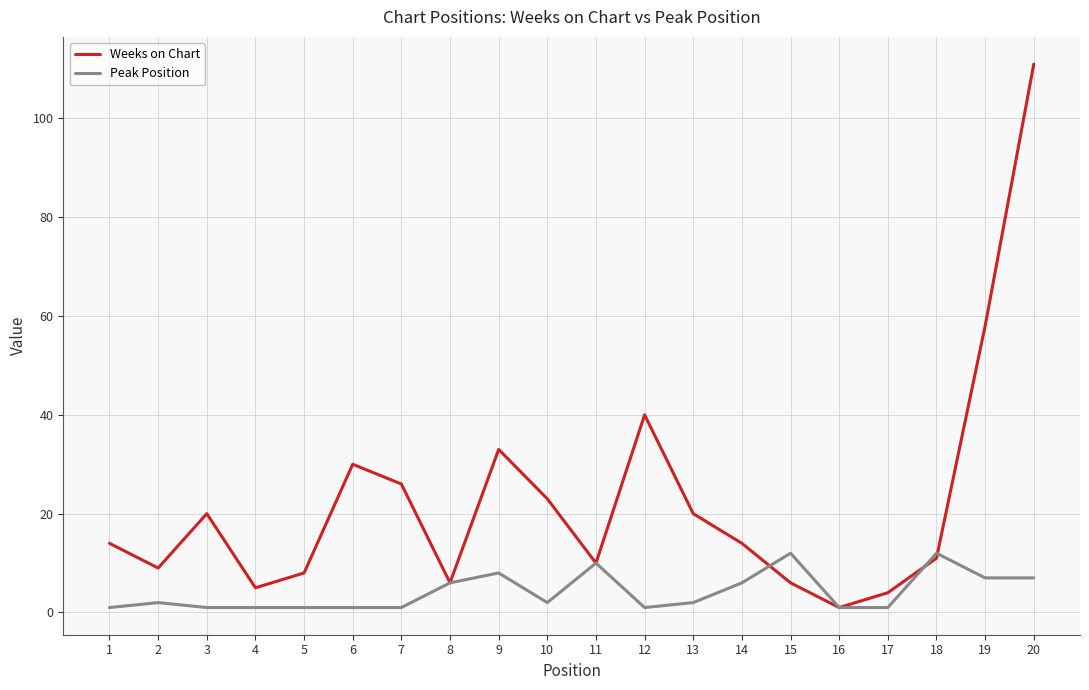

Rank the series by their maximum value, from lowest to highest.

Peak Position, Weeks on Chart